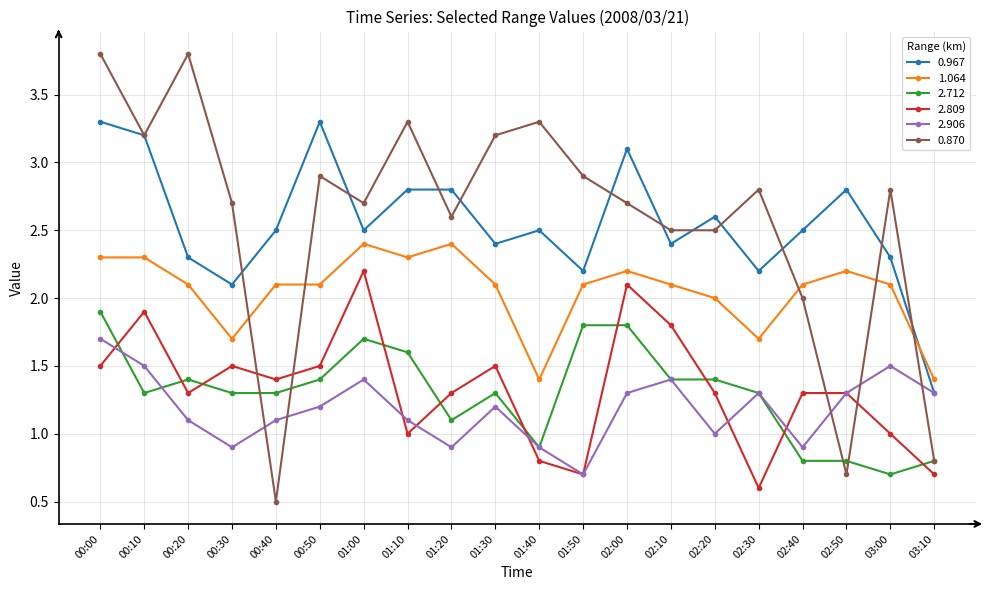

At which category is the sum across all series the highest?

00:00